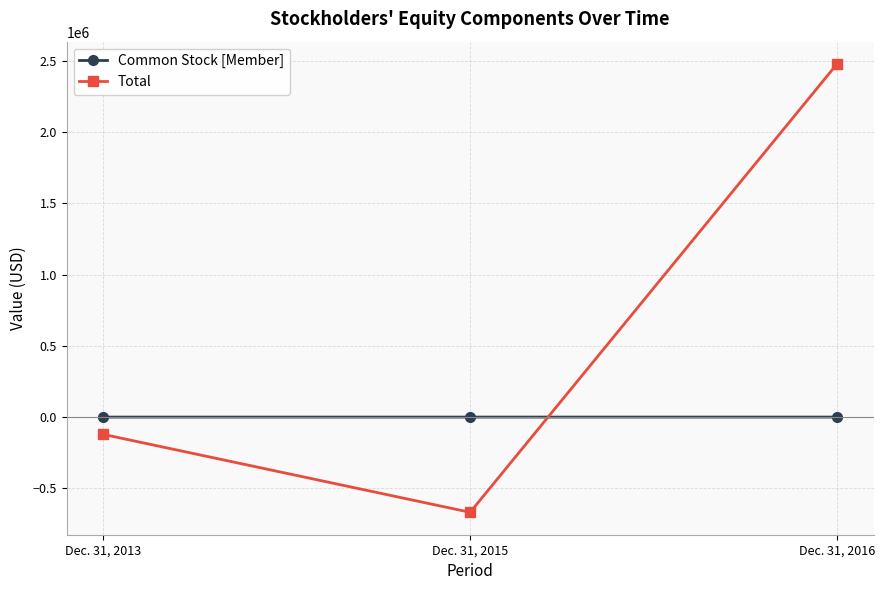

The value of Total at Dec. 31, 2016 is 539196. True or false?

False